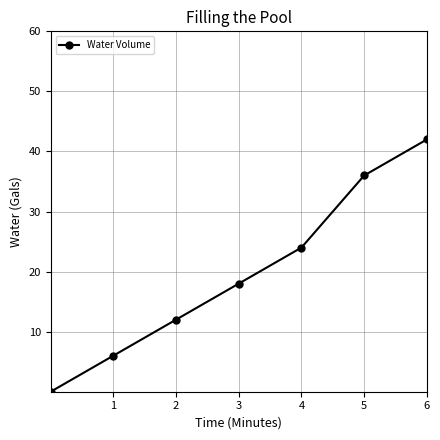

True or false: the data has more than 1 interior local peaks.

False